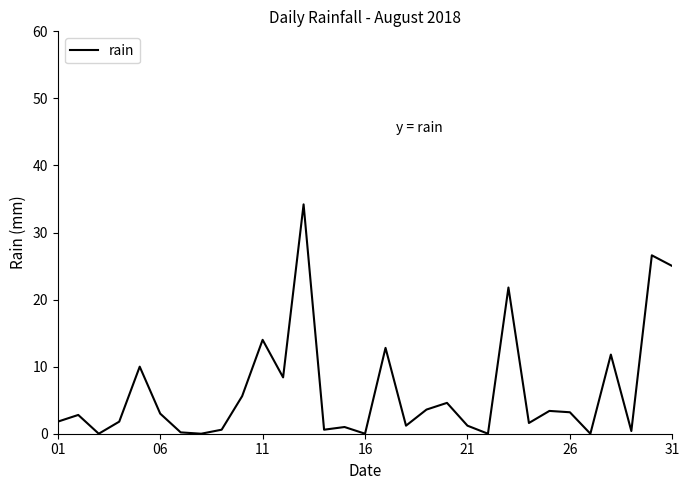

What is the greatest value displayed?

34.2